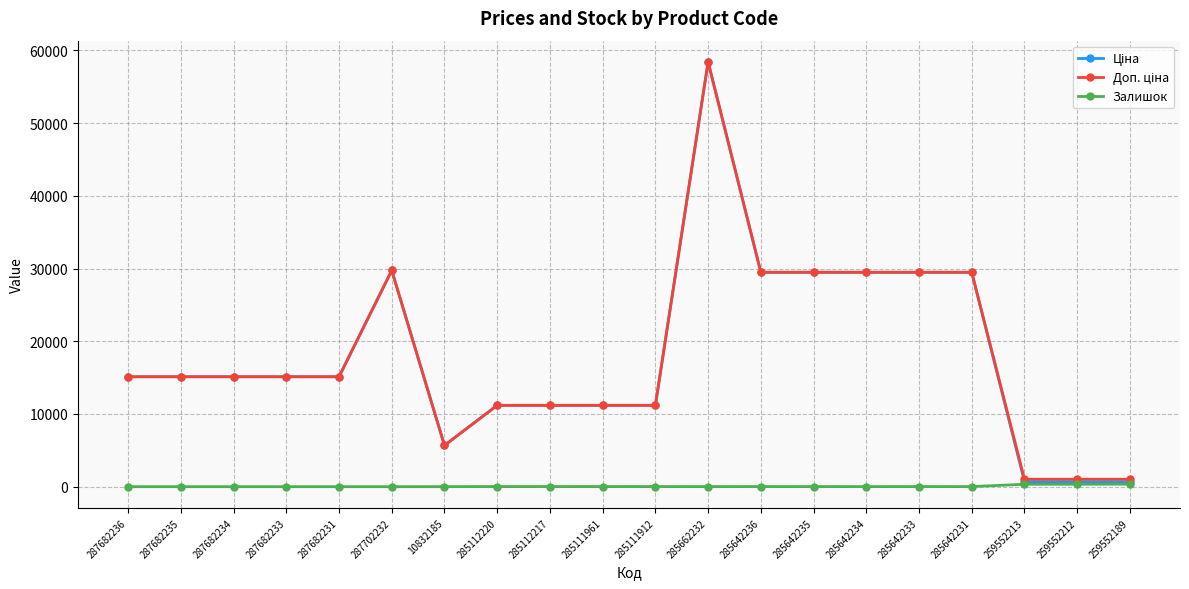

At which category is the sum across all series the highest?

285662232